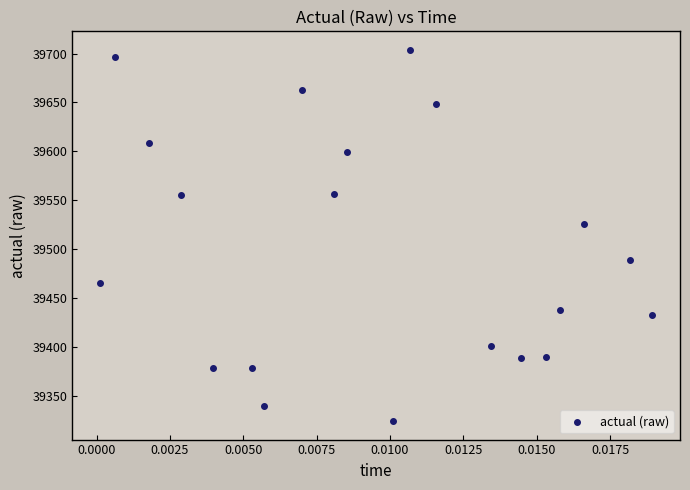

What Y value in the scatter plot is closest to 39513?

39525.8